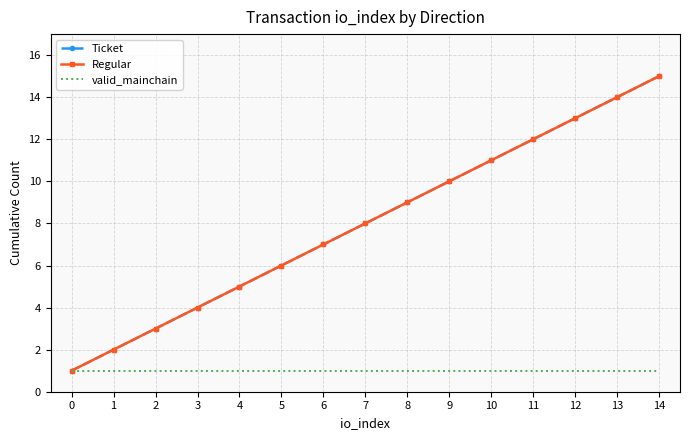

At 3, list the series in order from smallest to largest.

valid_mainchain, Ticket, Regular